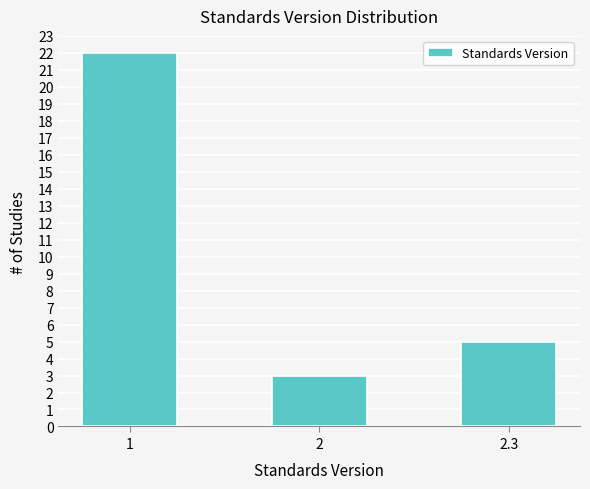

Reading left to right, extract all data points from this chart.

22	3	5